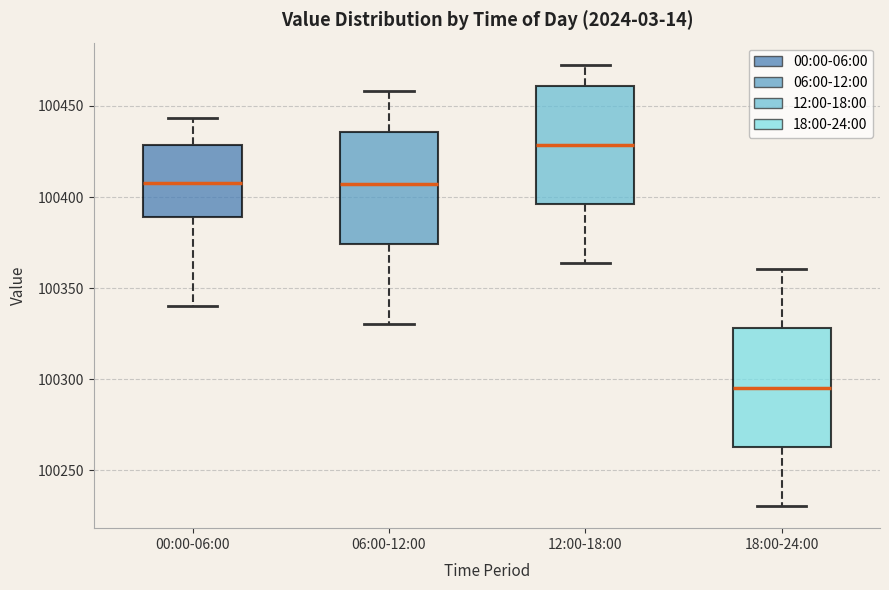

Reading left to right, transcribe this box plot: for each box, give where its median line is, the range the box spans, and where its two whiskers end, as read against the y-axis. The values are not printed on the chart, so give them approximately, as read against the axis.

00:00-06:00: median 100410, box 100390 to 100430, whiskers 100340 to 100445
06:00-12:00: median 100405, box 100375 to 100435, whiskers 100330 to 100460
12:00-18:00: median 100430, box 100395 to 100460, whiskers 100365 to 100475
18:00-24:00: median 100295, box 100265 to 100330, whiskers 100230 to 100360